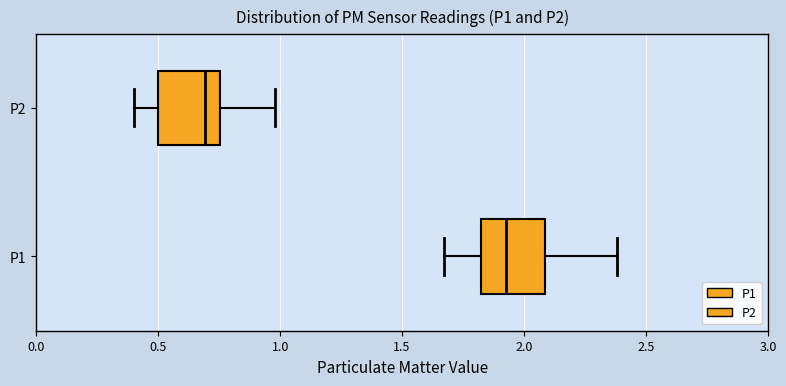

Where is the right edge of the box for P2 on the x-axis? The values are not printed on the chart, so give them approximately, as read against the axis.

0.75